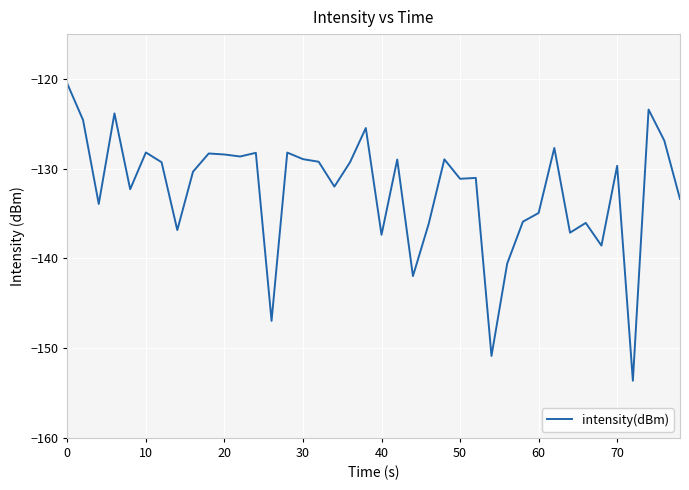

What is the difference between the maximum and minimum values?

33.1